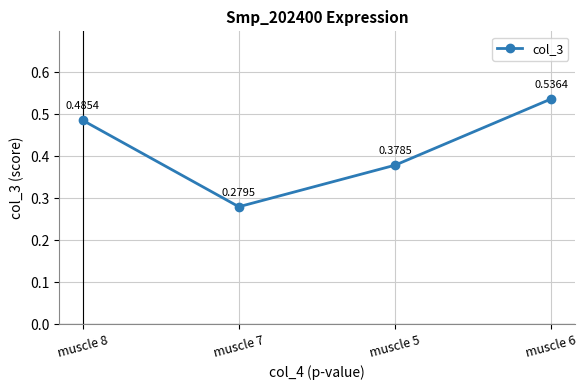

How many lines are shown in the chart?

1